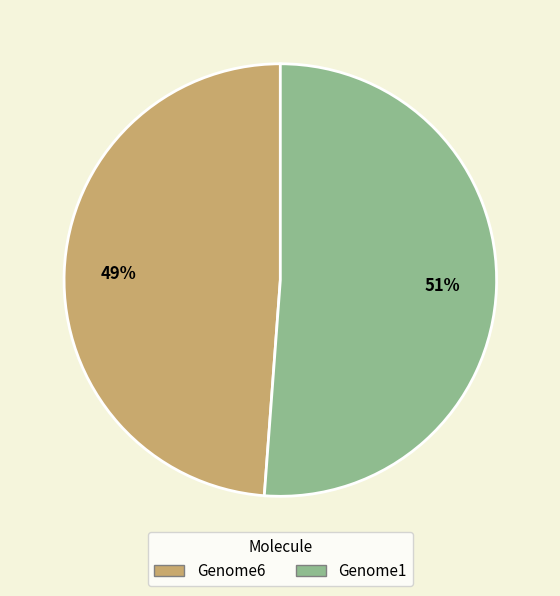

To the nearest percent, what is the average slice percentage?

50%